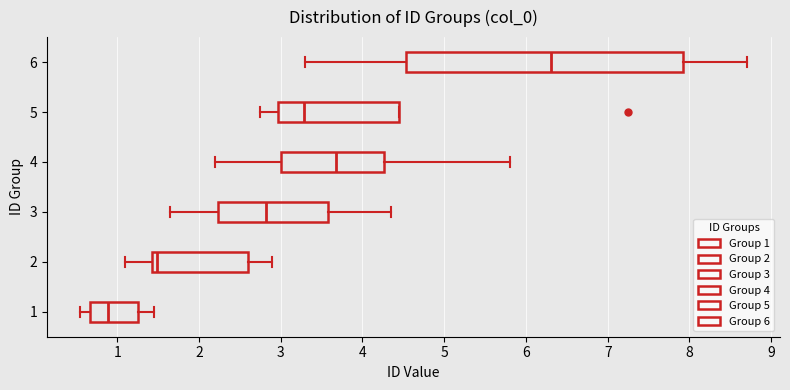

Where does the right whisker of the box at y = 2 end on the x-axis? The values are not printed on the chart, so give them approximately, as read against the axis.

2.9